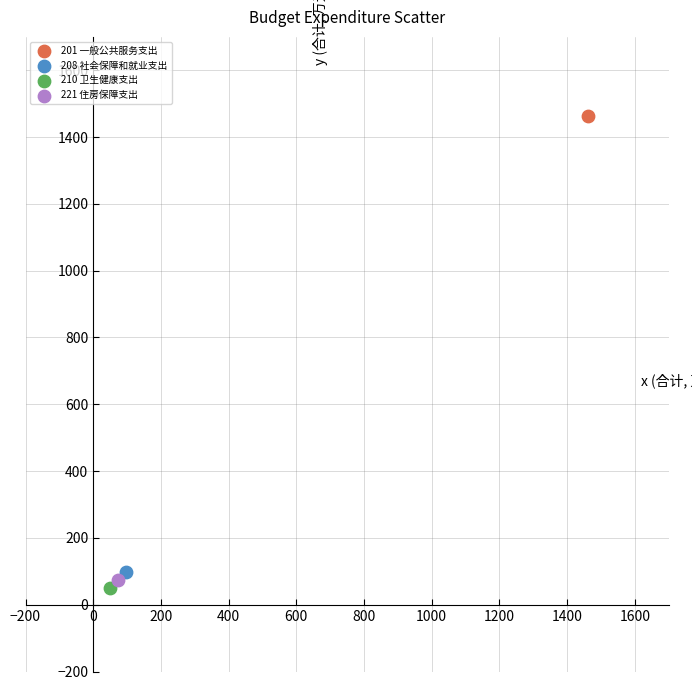

Which series contains the highest Y value?

201 一般公共服务支出